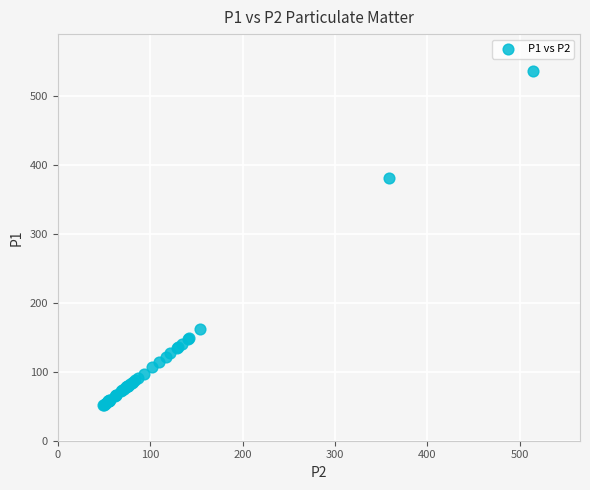

What Y value in the scatter plot is closest to 293?

380.6